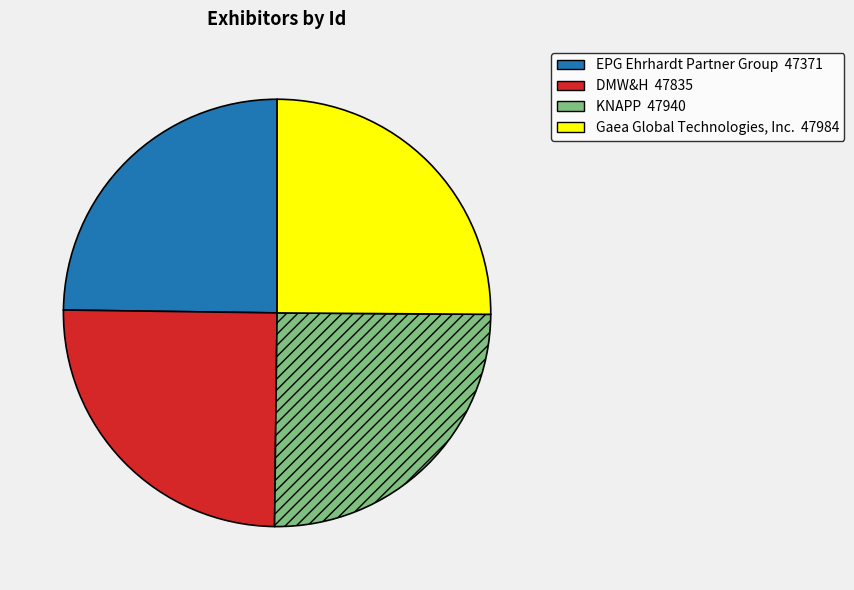

The KNAPP slice represents 11% of the pie. True or false?

False